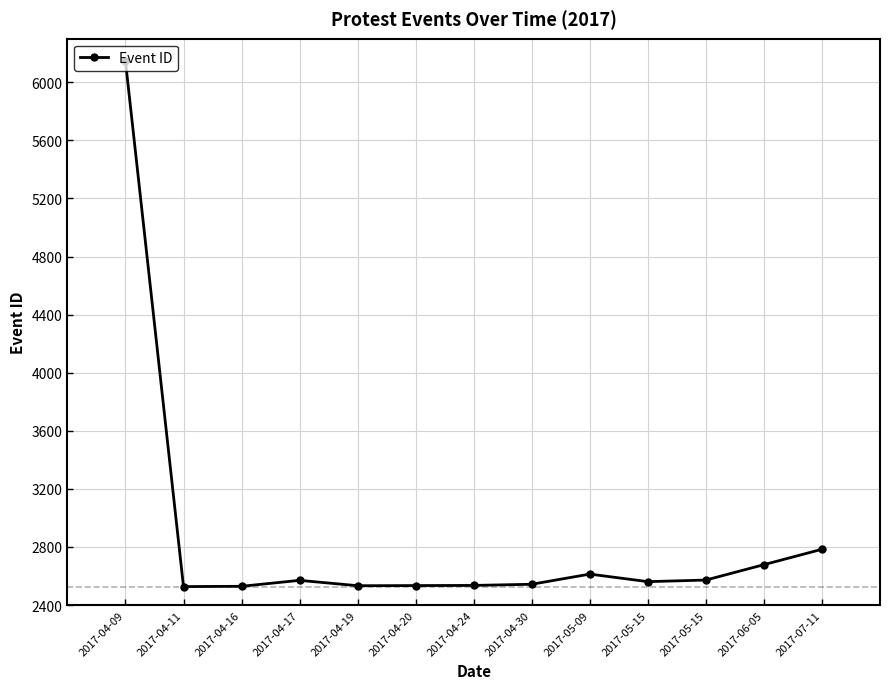

Reading left to right, what are all the values shown in this chart?

2017-04-09=6145	2017-04-11=2527	2017-04-16=2529	2017-04-17=2570	2017-04-19=2533	2017-04-20=2534	2017-04-24=2535	2017-04-30=2543	2017-05-09=2613	2017-05-15=2561	2017-05-15=2572	2017-06-05=2678	2017-07-11=2784